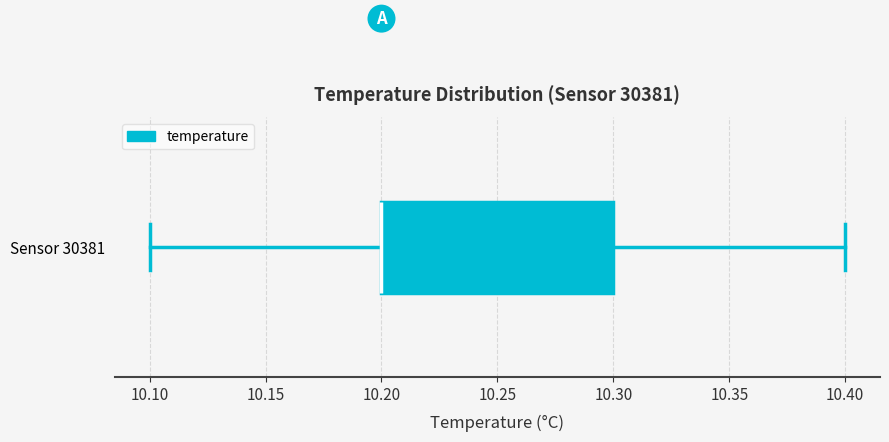

Where does the left whisker of the box for Sensor 30381 end on the x-axis? The values are not printed on the chart, so give them approximately, as read against the axis.

10.1